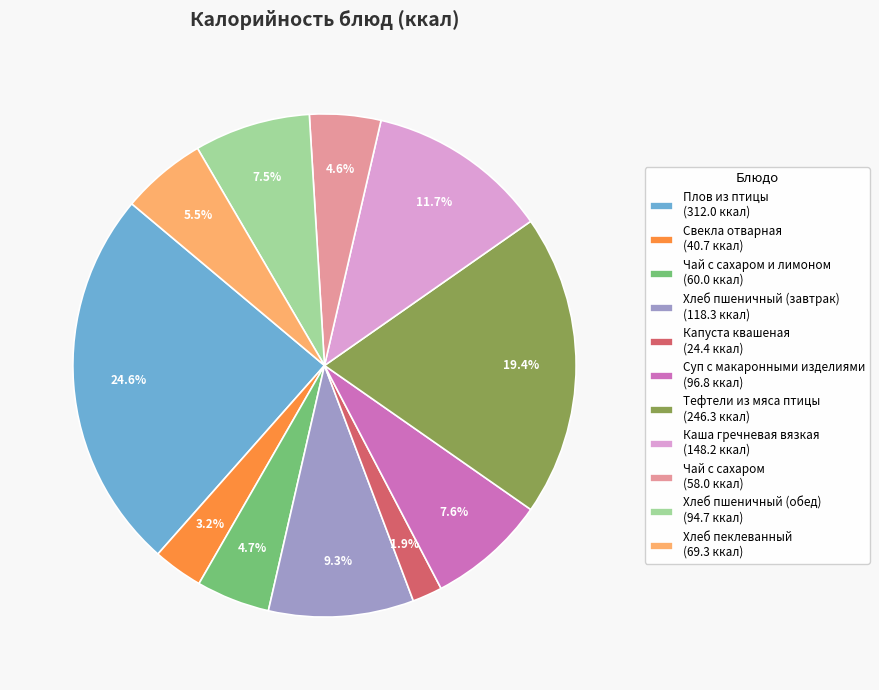

Which slice is the largest?

Плов из птицы (312.0 ккал)